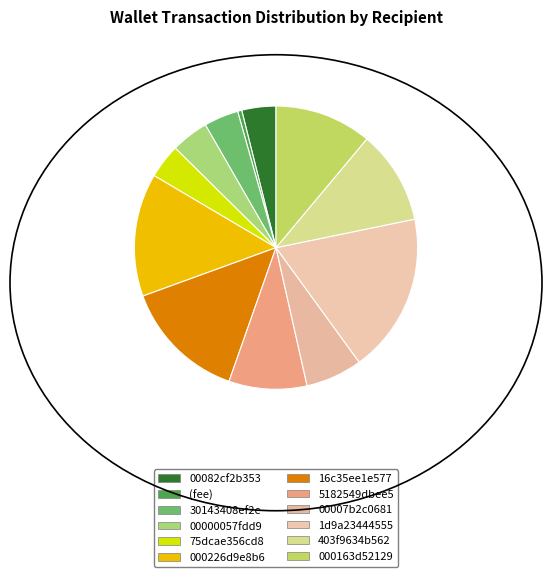

To the nearest percent, what is the difference between the largest and smallest slice percentages?

18%